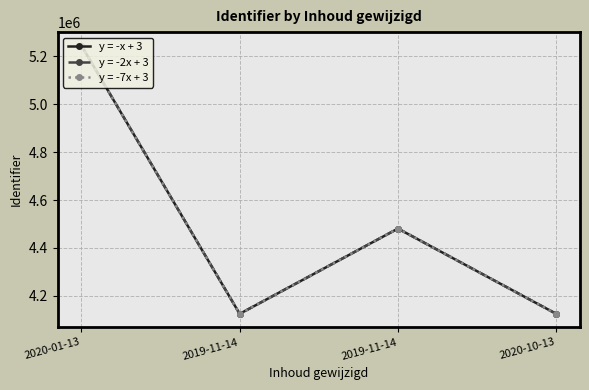

Count the number of data series in this chart.

3